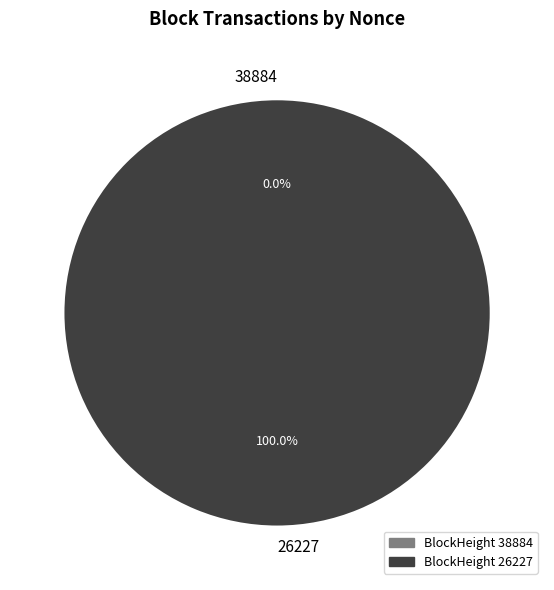

How many slices are in this pie chart?

2